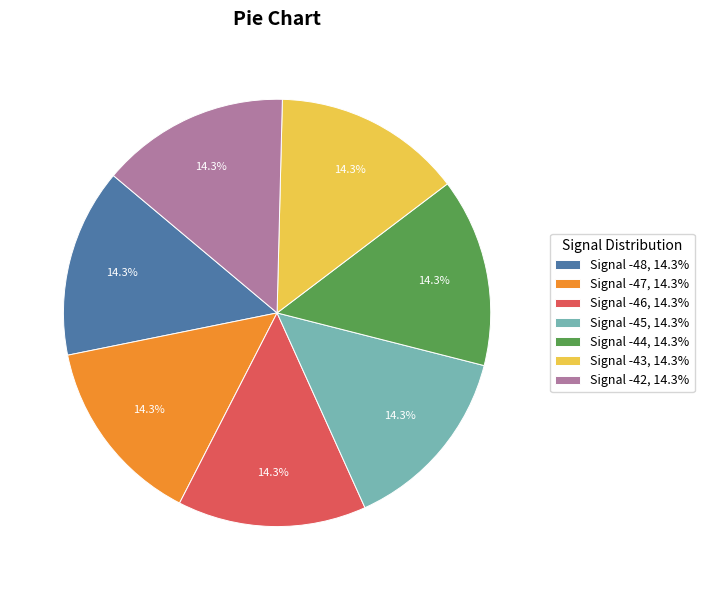

What is the total percentage of Signal -42, 14.3% and Signal -47, 14.3%?

28.6%